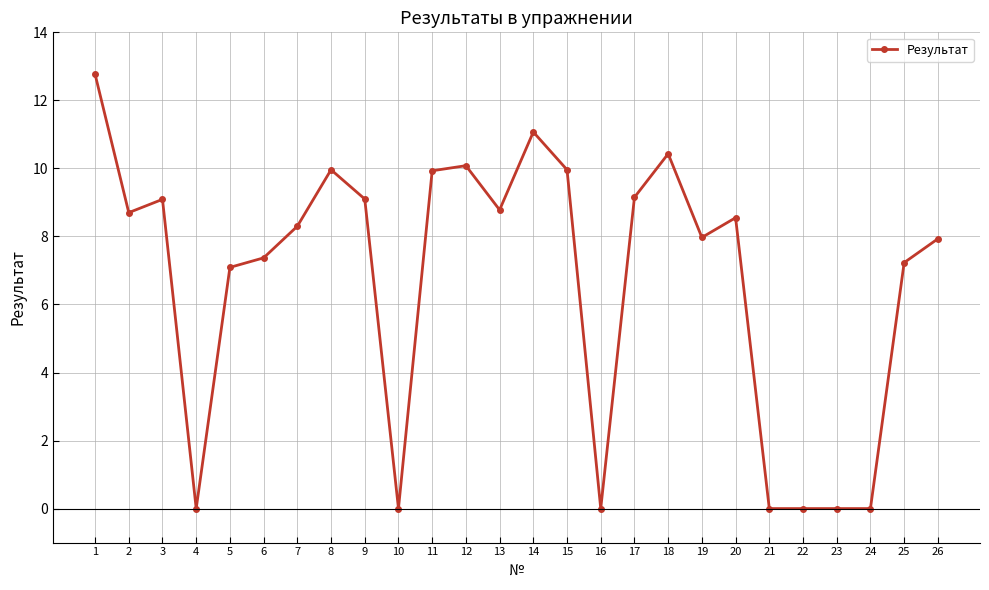

Is it true that the value at 4 is 0.0?

True